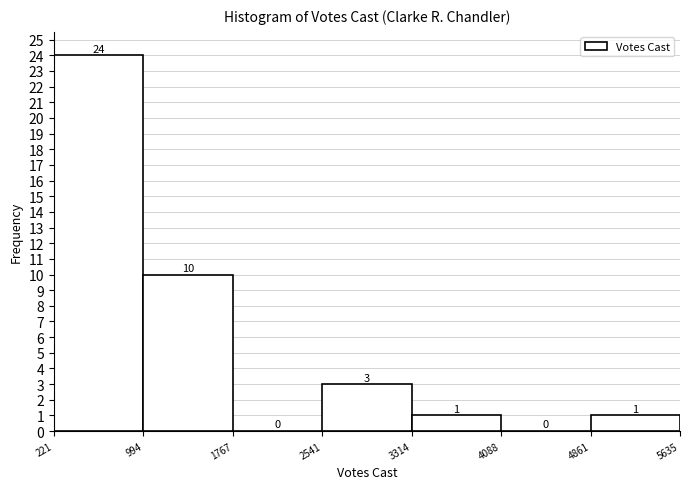

Reading left to right, transcribe this chart: for each bar, give the range it covers on the x-axis and its height.

221 to 994: 24
994 to 1767: 10
1767 to 2541: 0
2541 to 3314: 3
3314 to 4088: 1
4088 to 4861: 0
4861 to 5635: 1